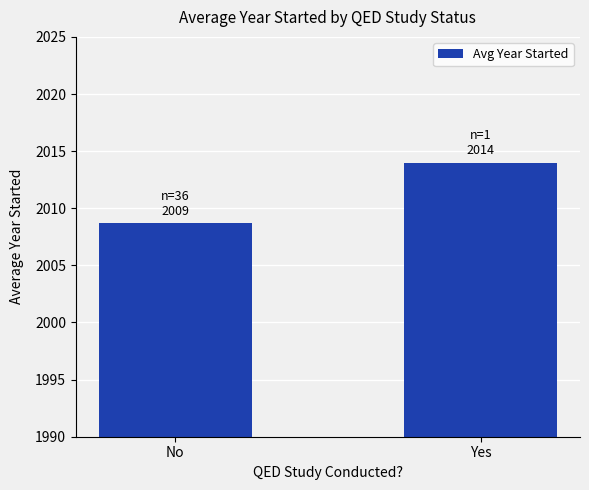

How many series are shown in this chart?

1